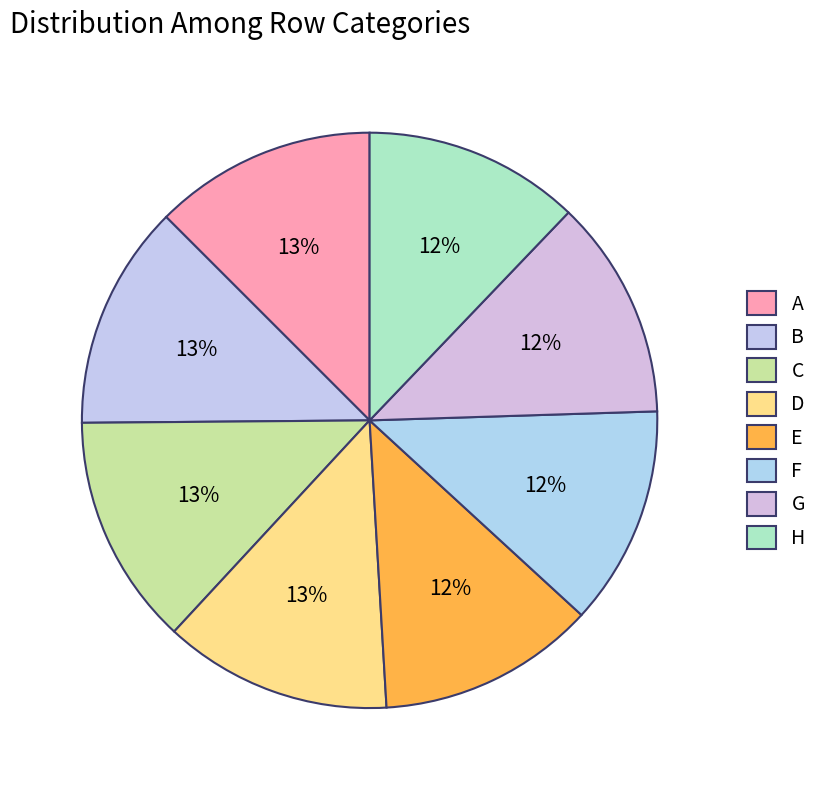

What is the largest slice in the pie chart?

C